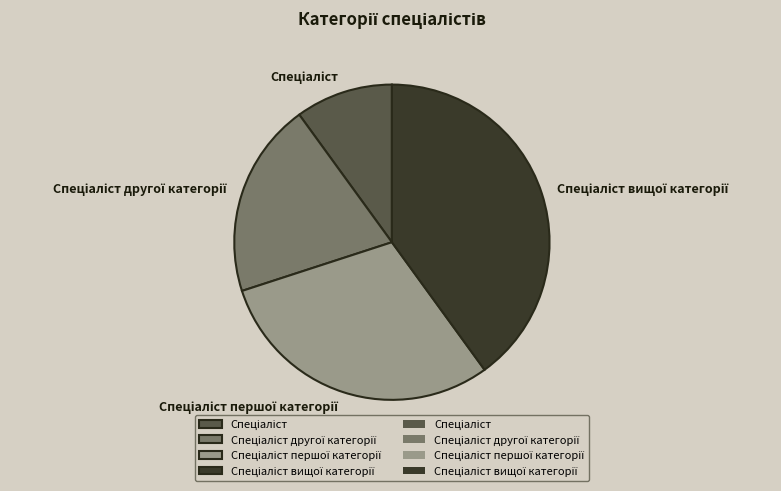

Does any single category account for the majority?

No